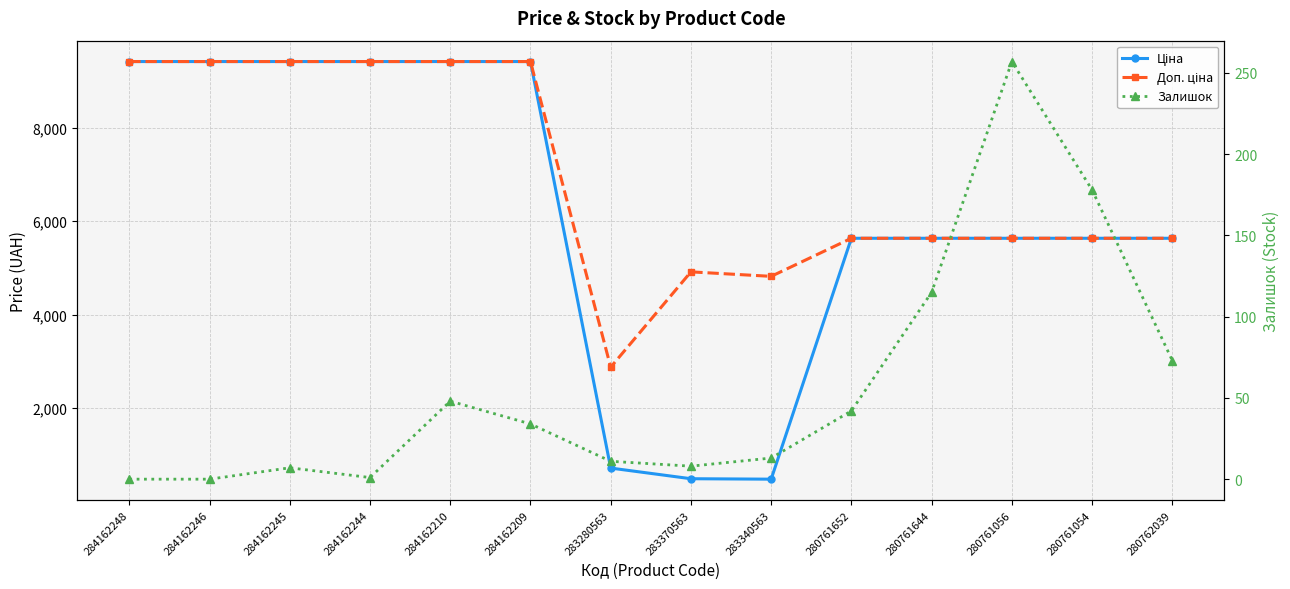

List the labels in order of Доп. ціна value, smallest first.

283280563, 283340563, 283370563, 280761652, 280761644, 280761056, 280761054, 280762039, 284162248, 284162246, 284162245, 284162244, 284162210, 284162209